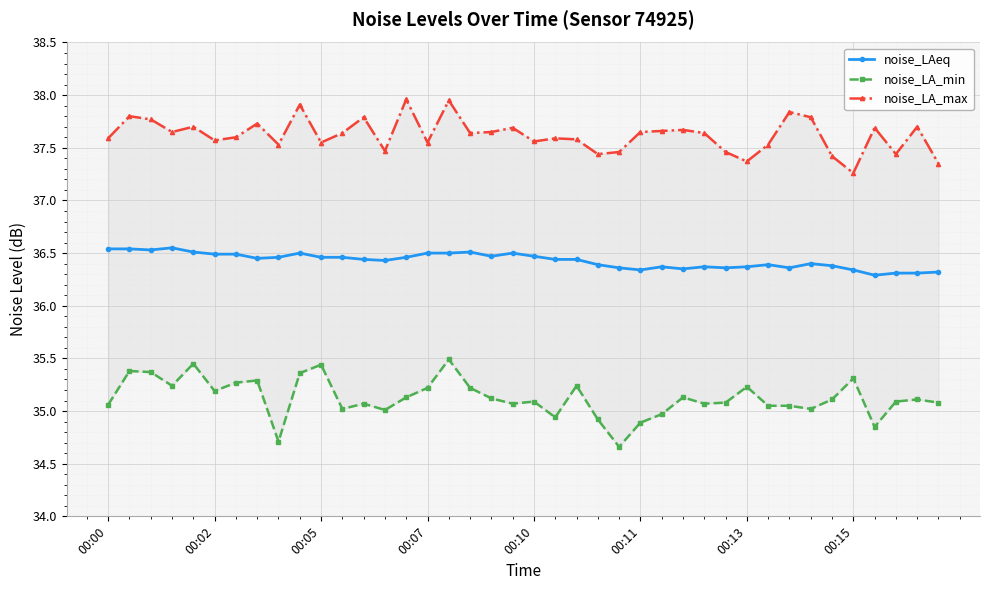

What is the greatest value displayed?

38.0